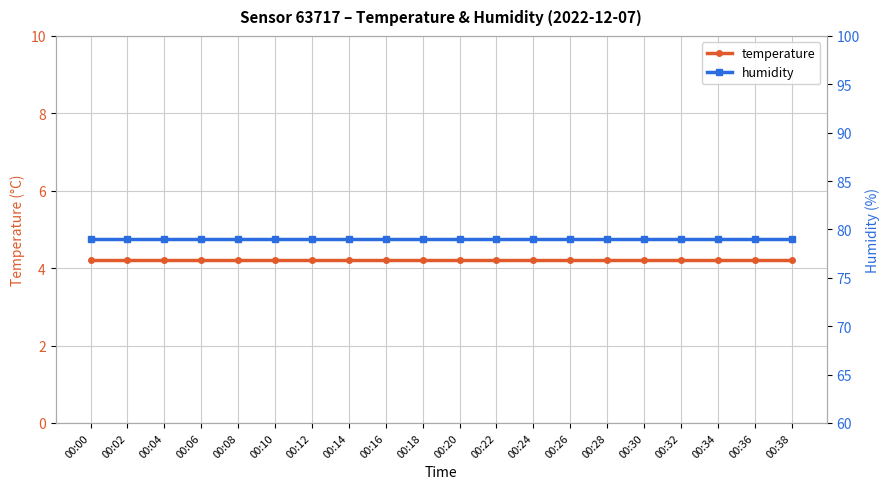

Which category has the lowest value across all series?

00:00